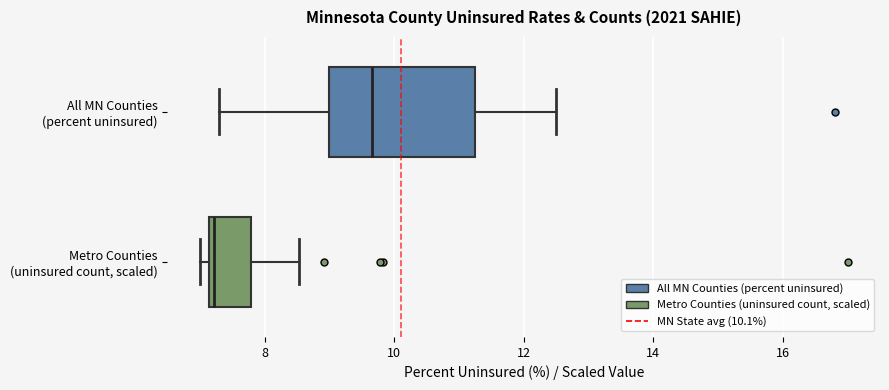

Reading bottom to top, transcribe this box plot: for each box, give where its median line is, the range the box spans, and where its two whiskers end, as read against the x-axis. The values are not printed on the chart, so give them approximately, as read against the axis.

Metro Counties (uninsured count, scaled): median 7.2 (just right of the box's left edge), box 7.2 to 7.8, whiskers 7.0 to 8.6
All MN Counties (percent uninsured): median 9.6, box 9.0 to 11.2, whiskers 7.4 to 12.6